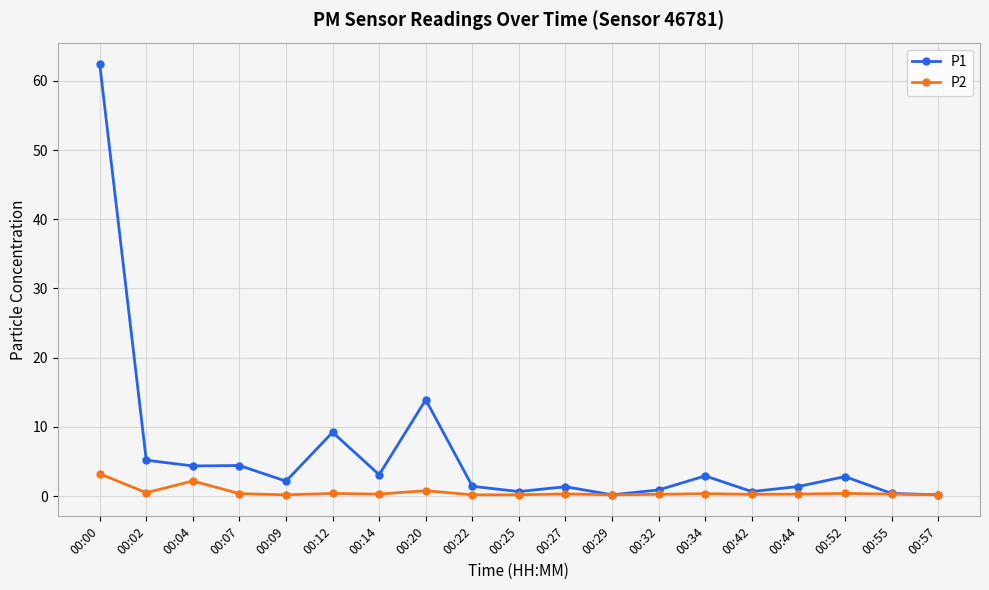

At which category does P2 reach its first local peak?

00:04